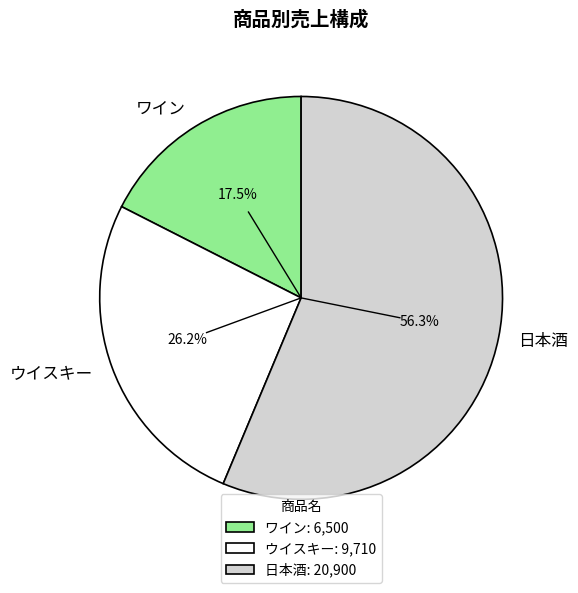

How many segments does this pie chart have?

3